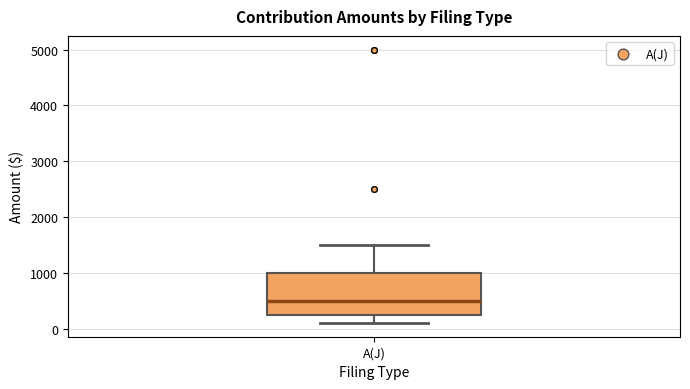

Where does the lower whisker of the box for A(J) end on the y-axis? The values are not printed on the chart, so give them approximately, as read against the axis.

100